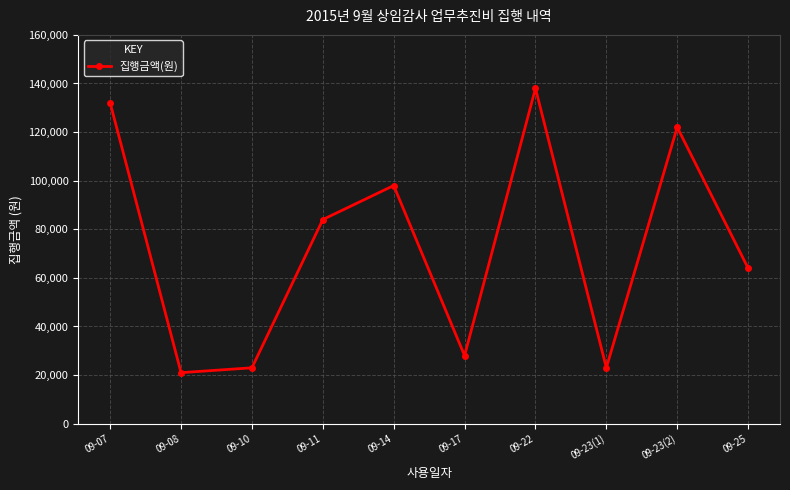

What is the minimum value shown in the chart?

21000